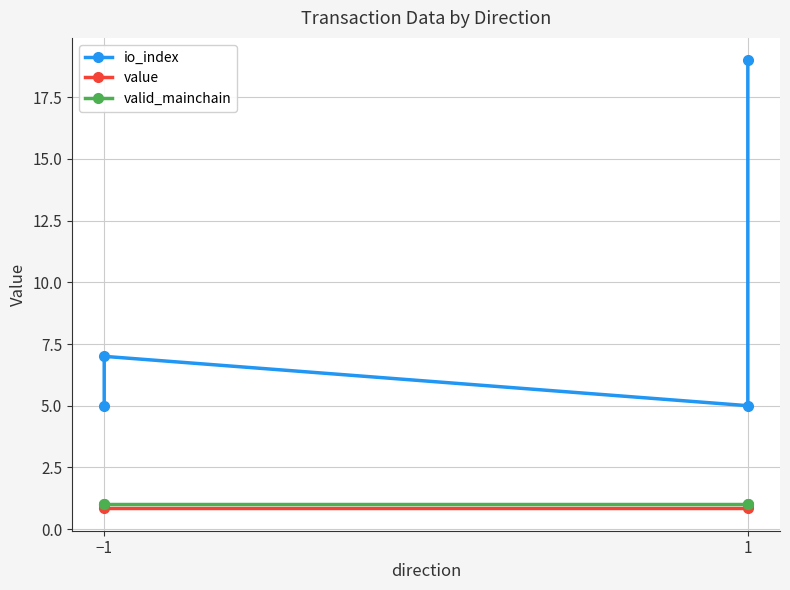

Between −1 and 1, which series saw the biggest shift?

io_index